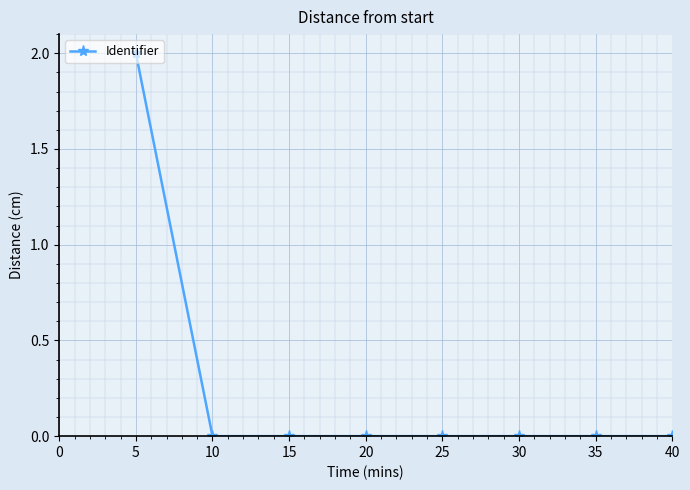

What is the difference between the maximum and second lowest values?

2.0